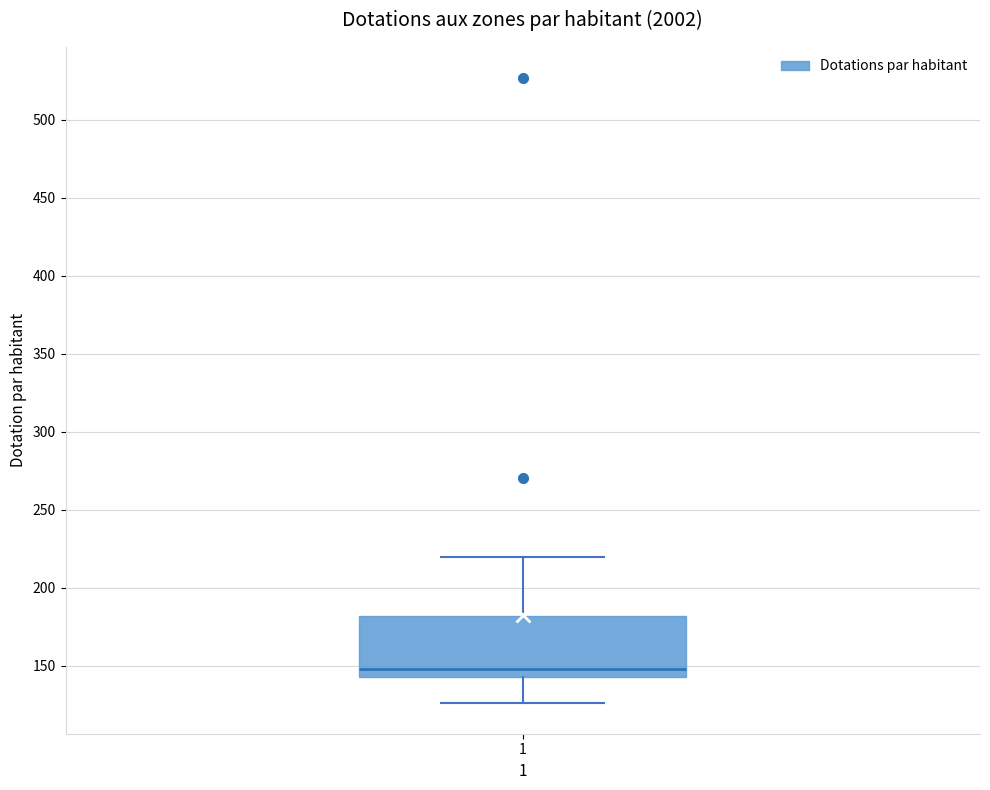

Where is the lower edge of the box at x = 1 on the y-axis? The values are not printed on the chart, so give them approximately, as read against the axis.

140